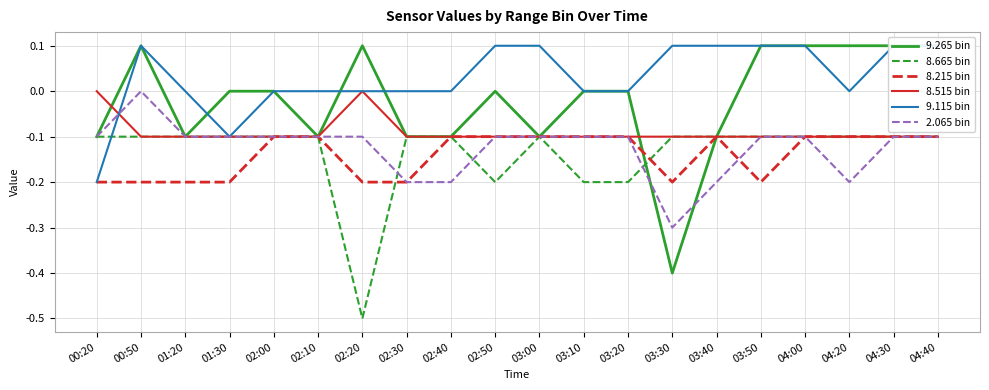

The 8.515 bin series shows -0.1 at 04:00. True or false?

True